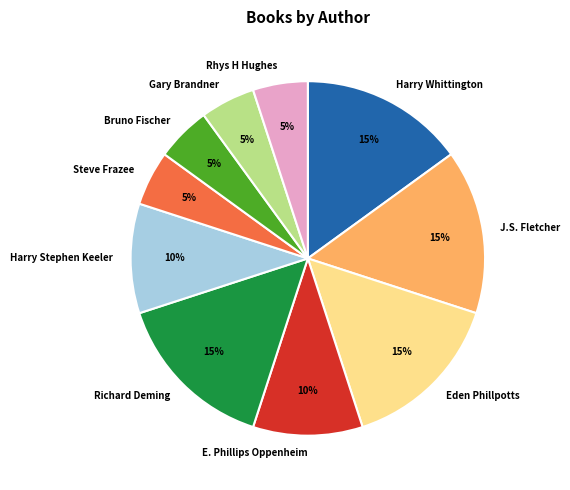

What is the ratio of the value at Eden Phillpotts to the value at Richard Deming?

1.0